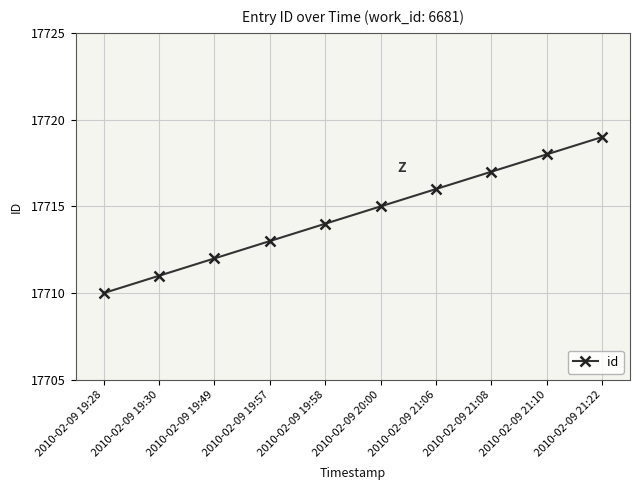

Approximately how many times larger is the value at 2010-02-09 19:49 compared to 2010-02-09 21:08?

1.0